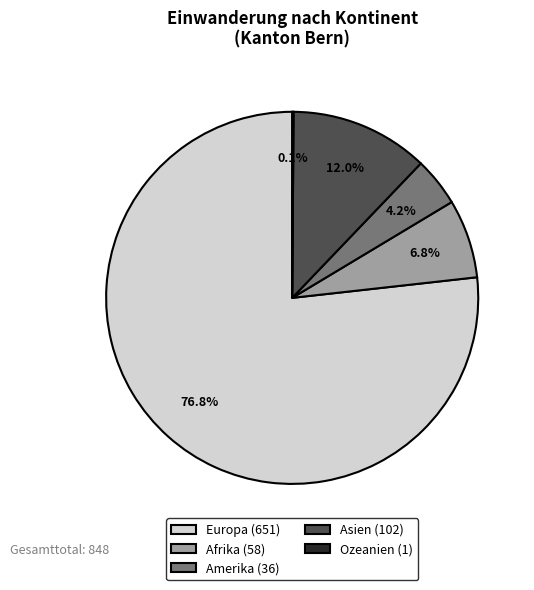

Is there a majority slice in this chart?

Yes